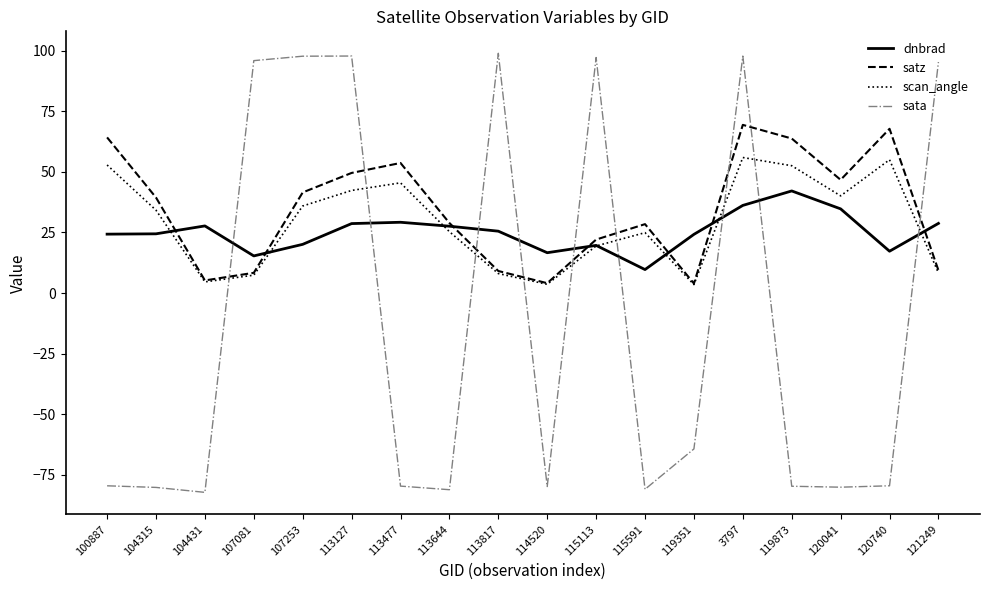

Which series has the largest total across all categories?

satz